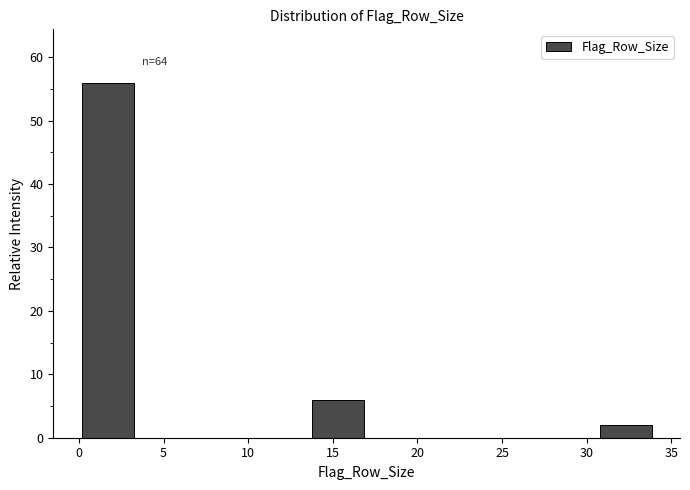

Over which range of the x-axis is the bar tallest?

0.0 to 3.4